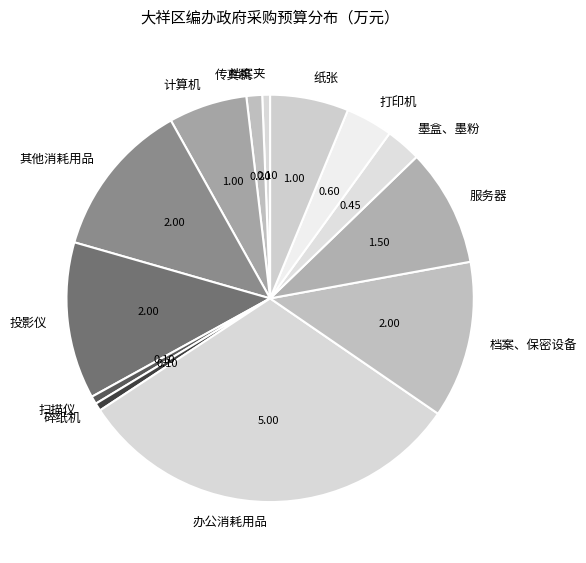

Is there a majority slice in this chart?

No